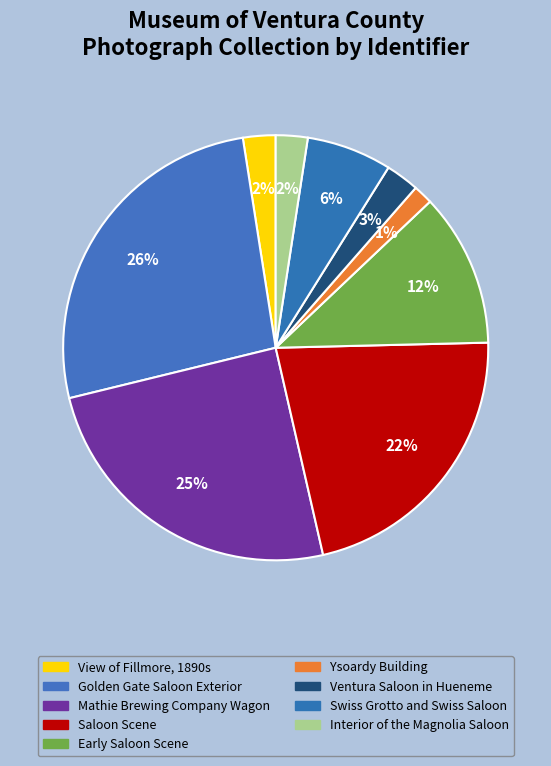

Count the number of slices in the pie.

9